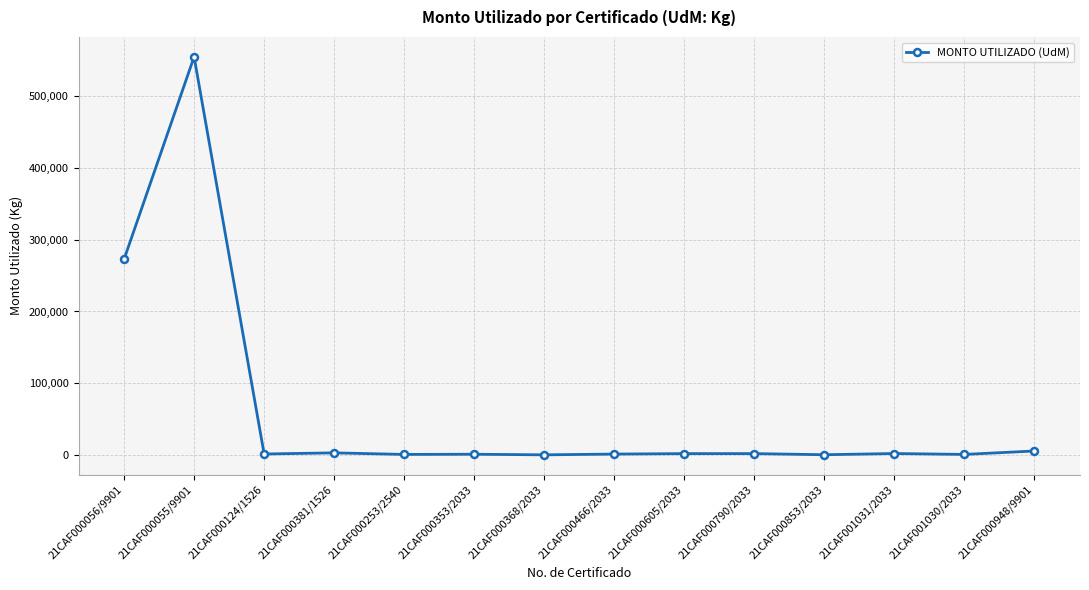

Count the number of values greater than 1786.

7